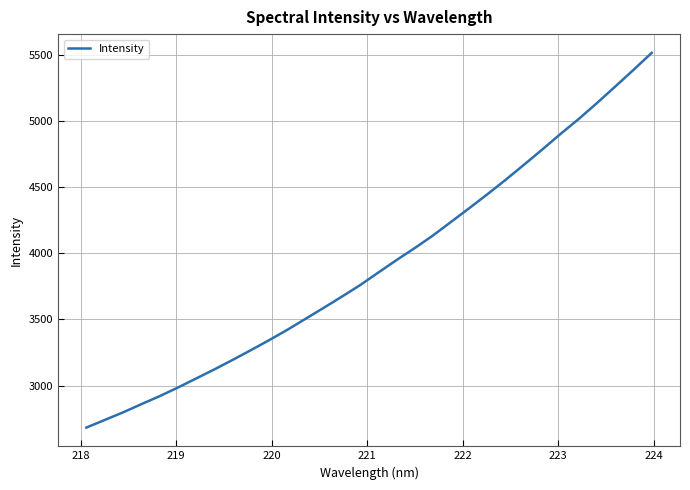

Reading left to right, what are all the values shown in this chart?

2682.0	2739.1	2796.3	2858.1	2918.5	2983.6	3051.9	3120.8	3192.4	3266.1	3341.5	3420.0	3503.1	3586.6	3671.4	3758.4	3853.7	3948.0	4038.9	4134.0	4237.7	4341.4	4447.4	4556.4	4669.4	4784.3	4901.8	5014.9	5135.3	5259.7	5385.3	5513.8